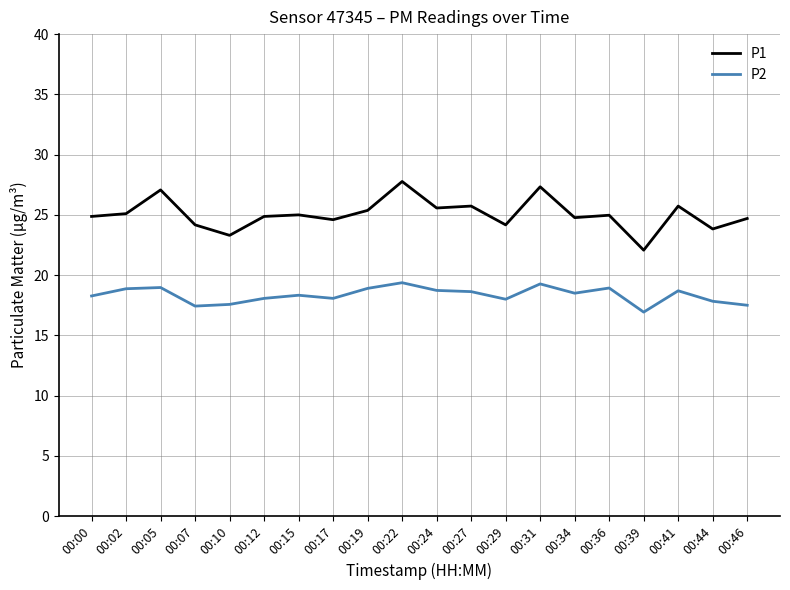

True or false: P1 and P2 cross at least once.

False